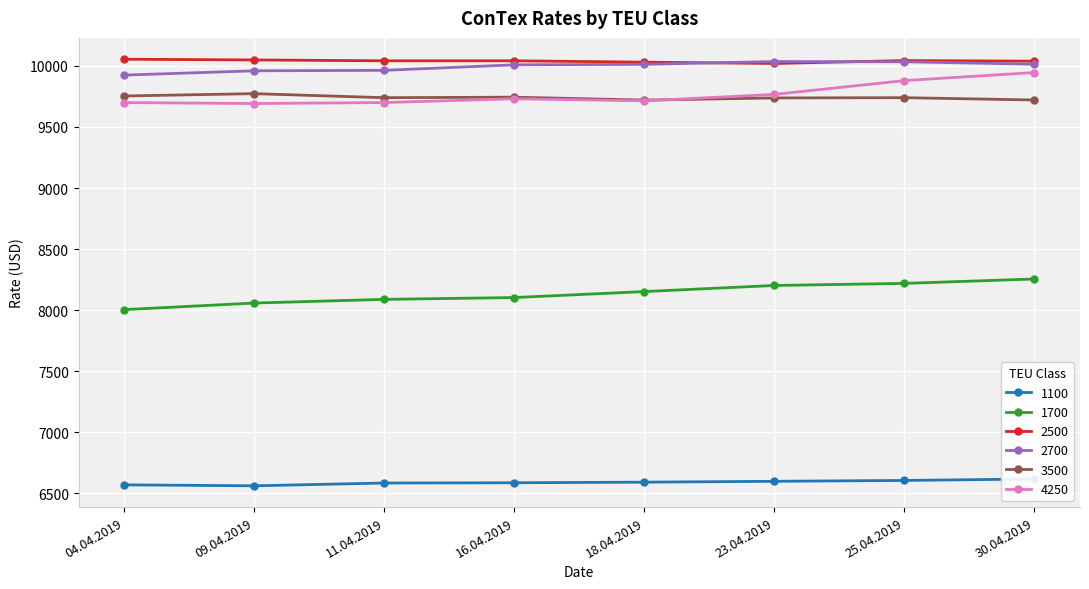

At which category does 4250 reach its first local peak?

16.04.2019